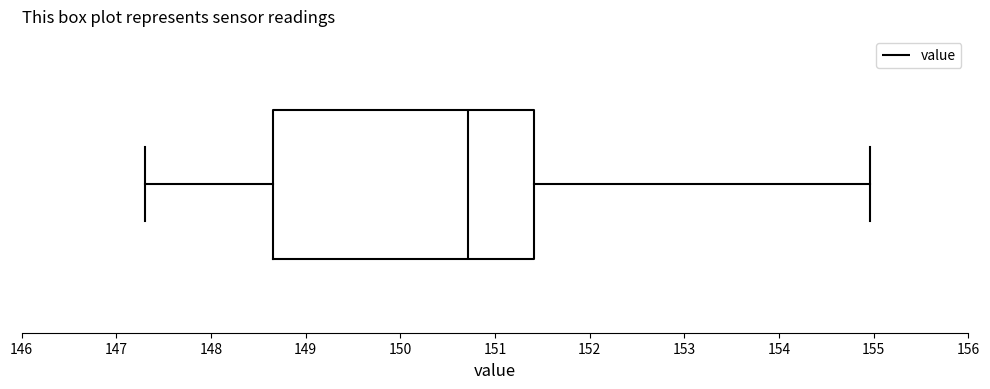

Where does the right whisker of the box end on the x-axis? The values are not printed on the chart, so give them approximately, as read against the axis.

155.0